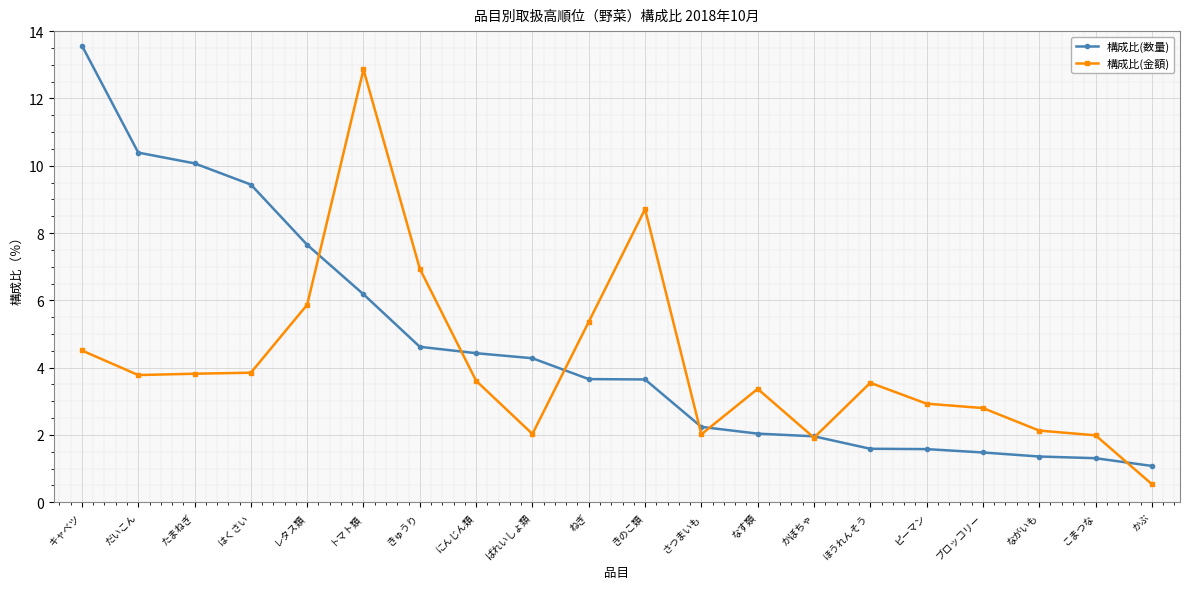

What is the sum of all 構成比(金額) values?

82.6